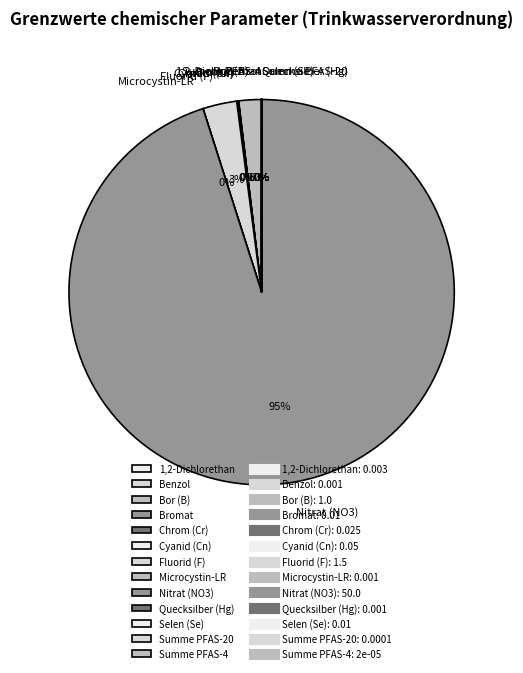

To the nearest percent, what portion does Nitrat (NO3) represent?

95%